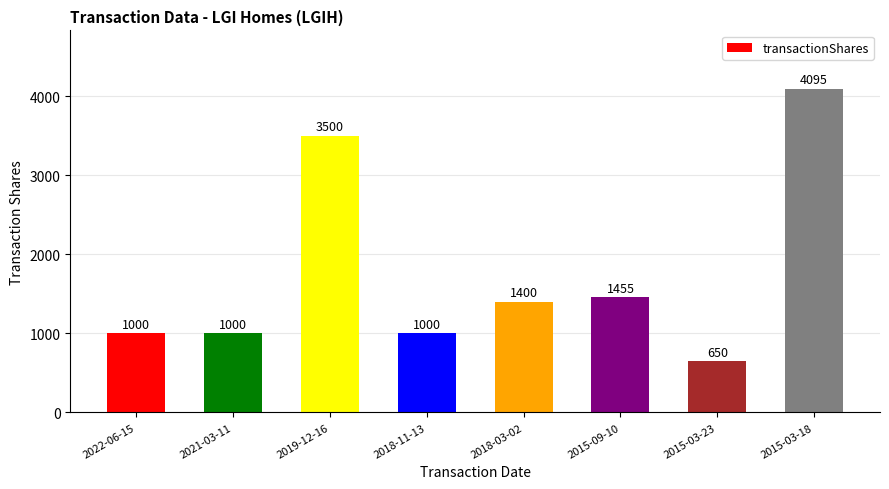

What is the label of the 1st bar from the left?

2022-06-15